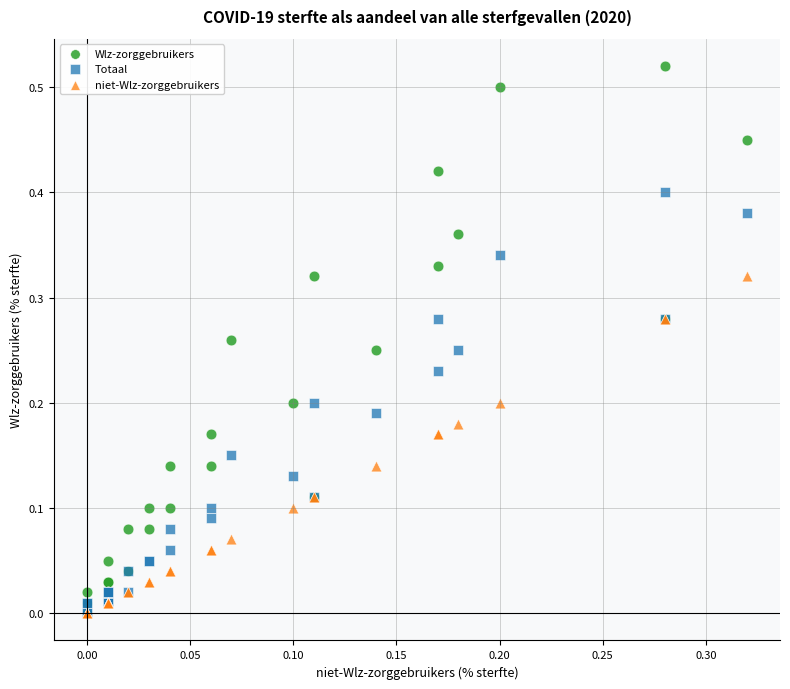

What are all the series names shown in the legend?

Wlz-zorggebruikers, Totaal, niet-Wlz-zorggebruikers